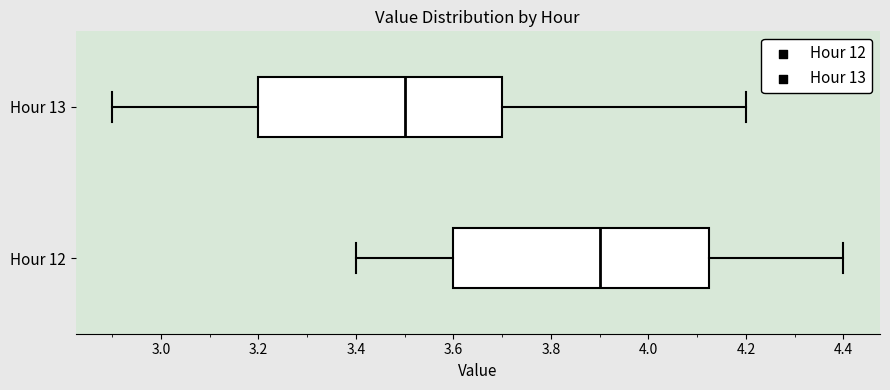

Where does the median line of the box for Hour 12 sit on the x-axis? The values are not printed on the chart, so give them approximately, as read against the axis.

3.90